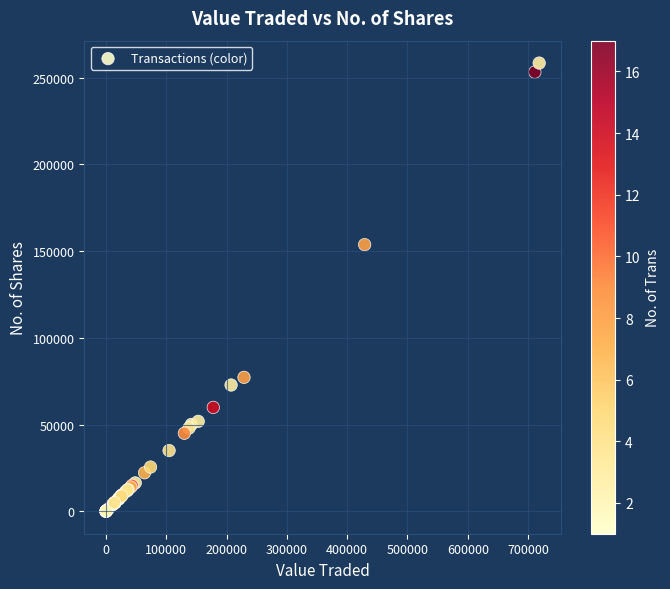

What Y value in the scatter plot is closest to 129205?

153741